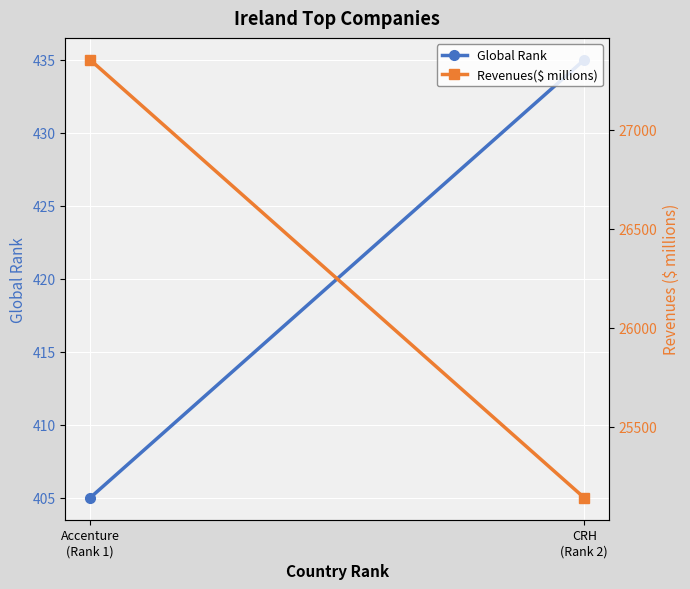

True or false: Revenues($ millions) has a value of 25141 at CRH
(Rank 2).

True